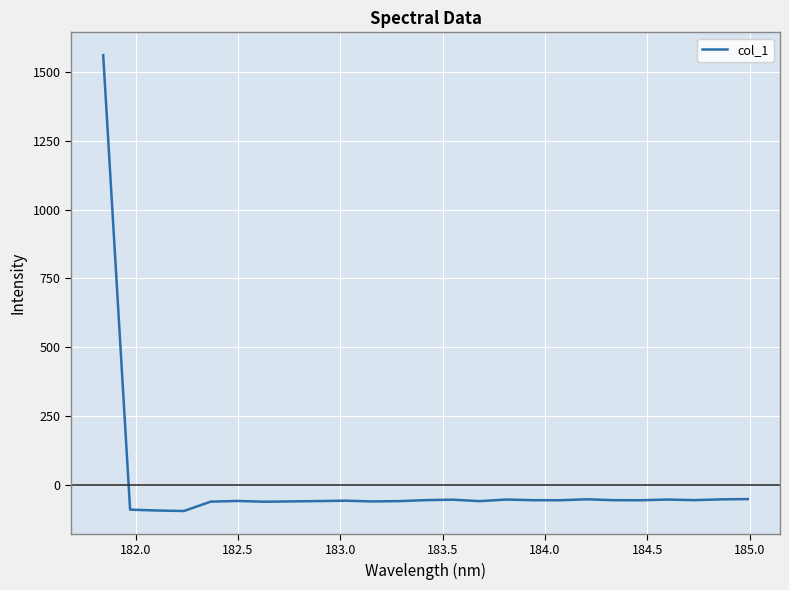

What is the maximum value shown in the chart?

1560.9